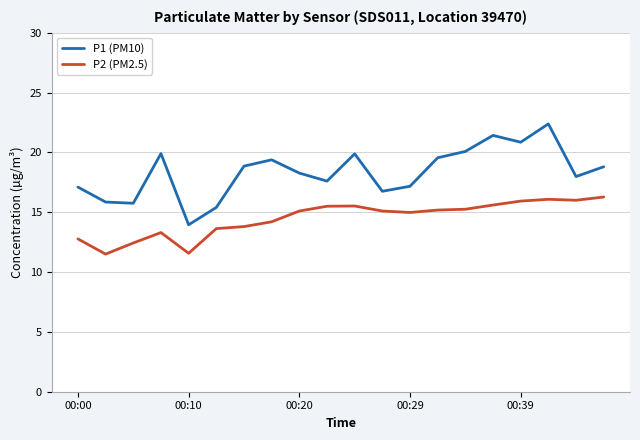

What is the average value of the P2 (PM2.5) series?

14.5